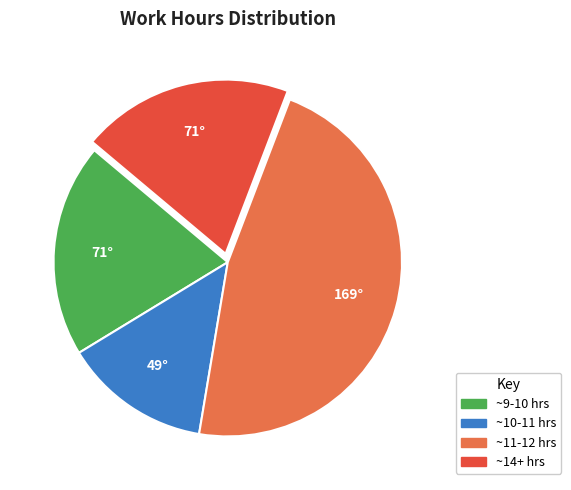

What is the largest slice in the pie chart?

~11-12 hrs